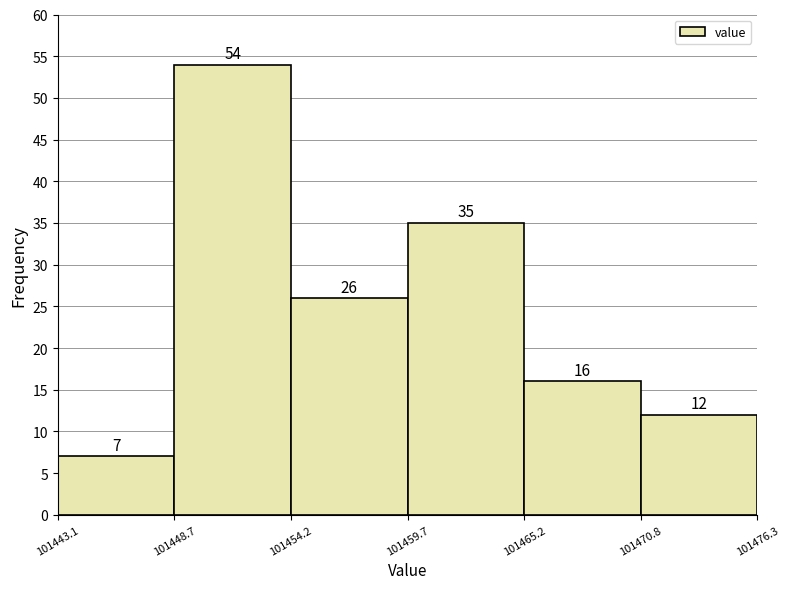

Reading left to right, list every bar in this chart as the range it spans on the x-axis followed by its height.

101443.1 to 101448.7: 7
101448.7 to 101454.2: 54
101454.2 to 101459.7: 26
101459.7 to 101465.2: 35
101465.2 to 101470.8: 16
101470.8 to 101476.3: 12